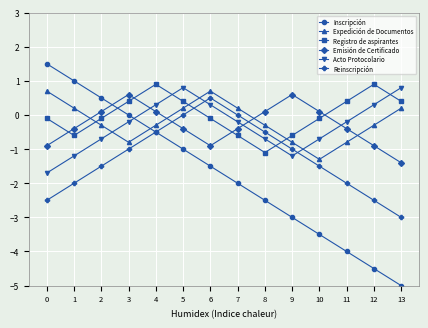

What is the value of the Acto Protocolario point at the 5th from the left?

0.3